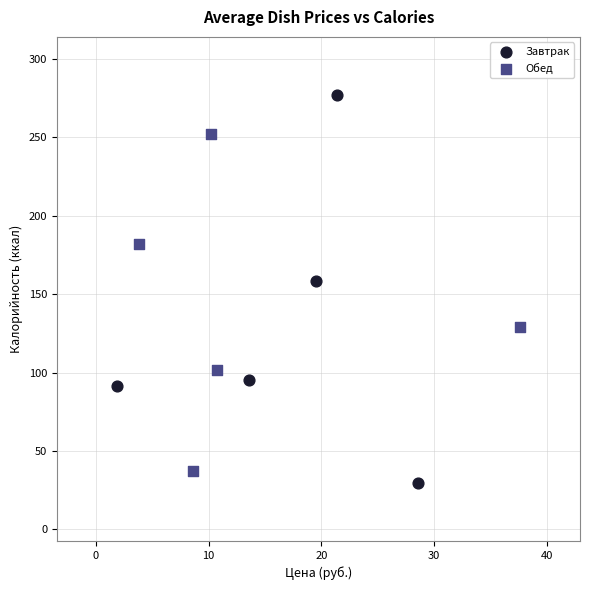

Which series contains the highest Y value?

Завтрак